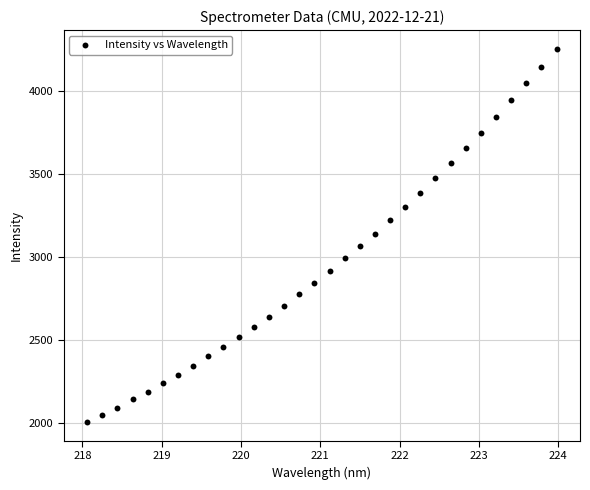

What is the range of Y values (max minus min)?

2249.0